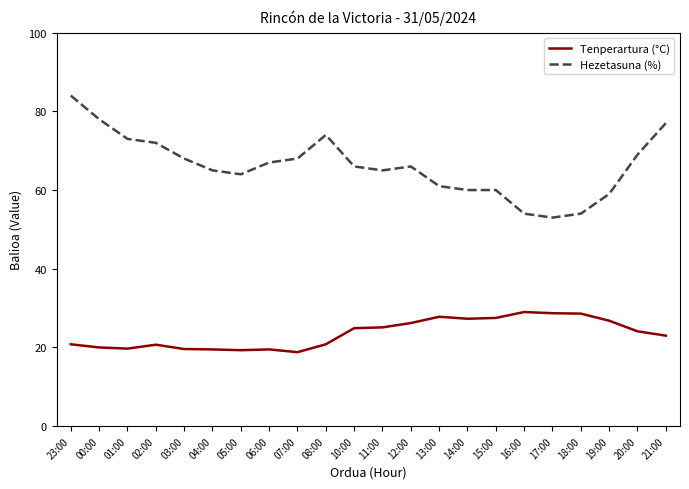

What value does the Hezetasuna (%) series have at 06:00?

67.0